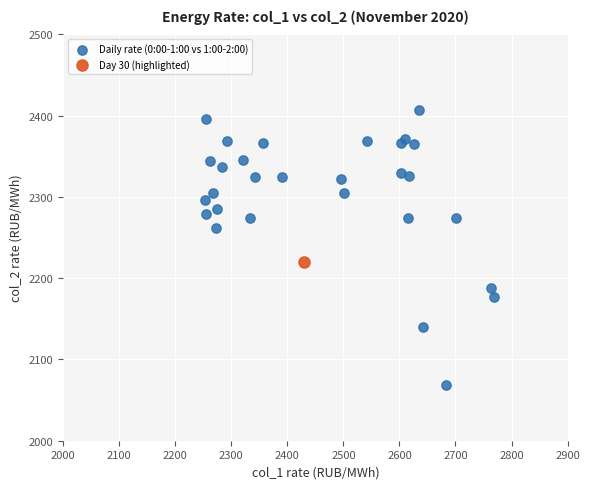

What are all the series names shown in the legend?

Daily rate (0:00-1:00 vs 1:00-2:00), Day 30 (highlighted)